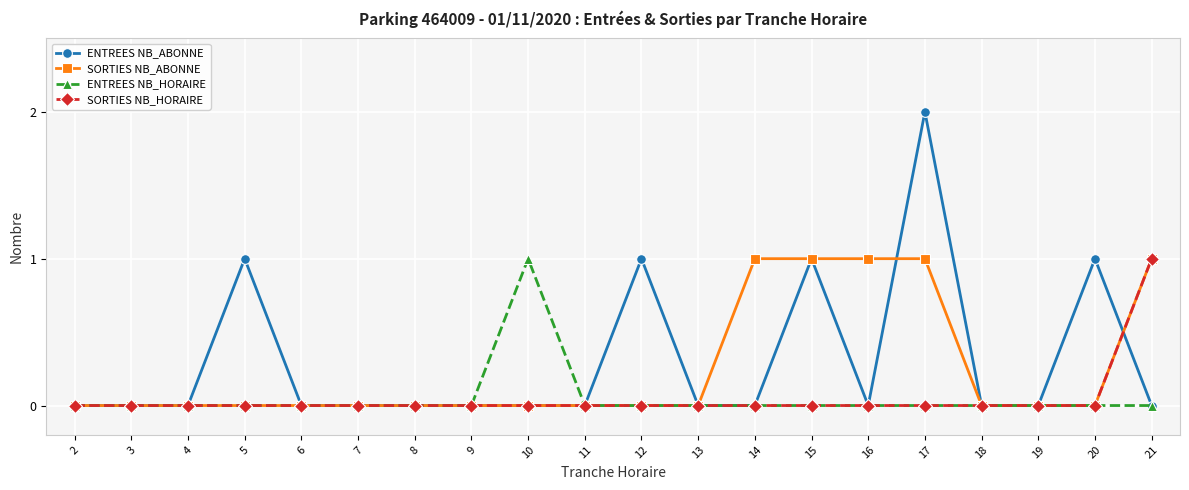

How many data points does each series have?

20